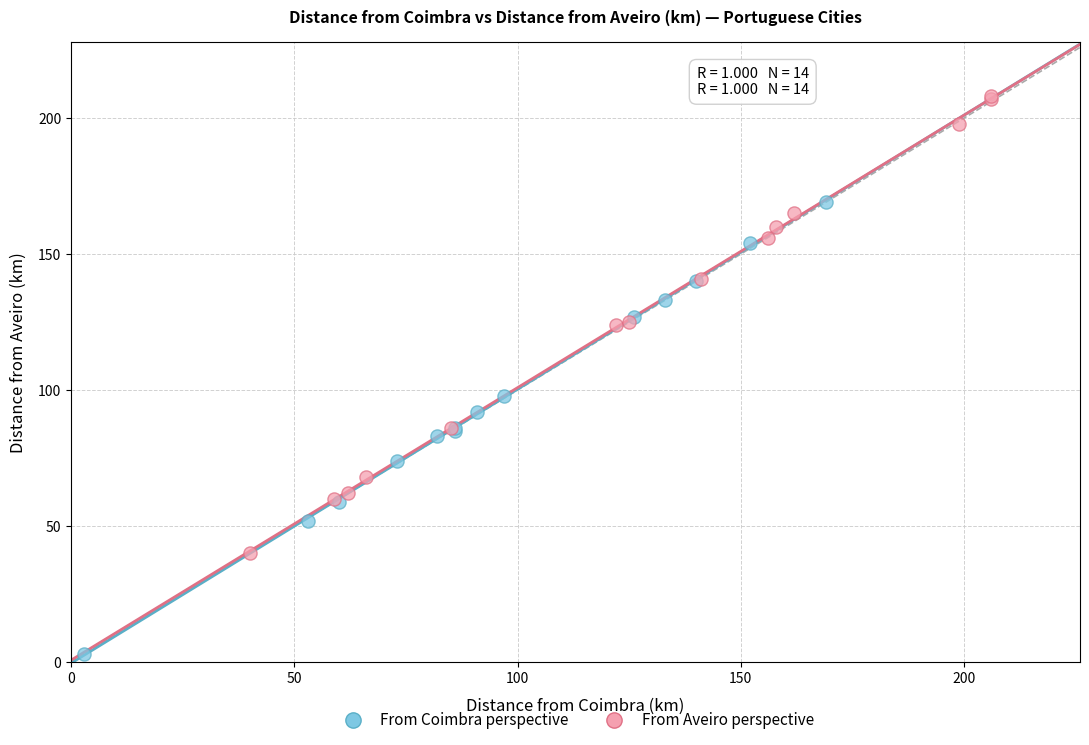

Which series reaches the maximum Y coordinate?

From Aveiro perspective